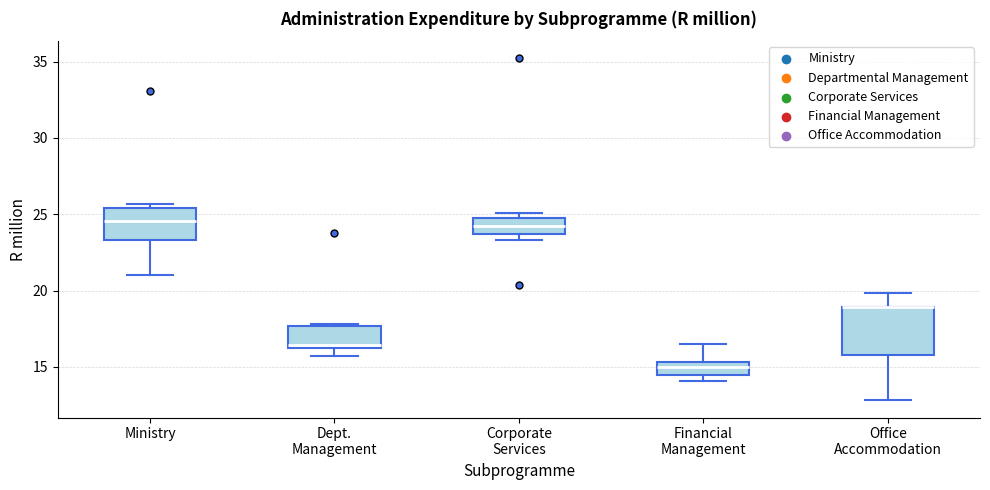

Reading left to right, transcribe this box plot: for each box, give where its median line is, the range the box spans, and where its two whiskers end, as read against the y-axis. The values are not printed on the chart, so give them approximately, as read against the axis.

Ministry: median 24.5, box 23.5 to 25.5, whiskers 21.0 to 25.5 (just above the box's upper edge)
Dept. Management: median 16.5, box 16.0 to 17.5, whiskers 15.5 to 18.0
Corporate Services: median 24.0, box 23.5 to 25.0, whiskers 23.5 (just below the box's lower edge) to 25.0 (just above the box's upper edge)
Financial Management: median 15.0, box 14.5 to 15.5, whiskers 14.0 to 16.5
Office Accommodation: median 19.0 (drawn on the box's upper edge), box 16.0 to 19.0, whiskers 13.0 to 20.0